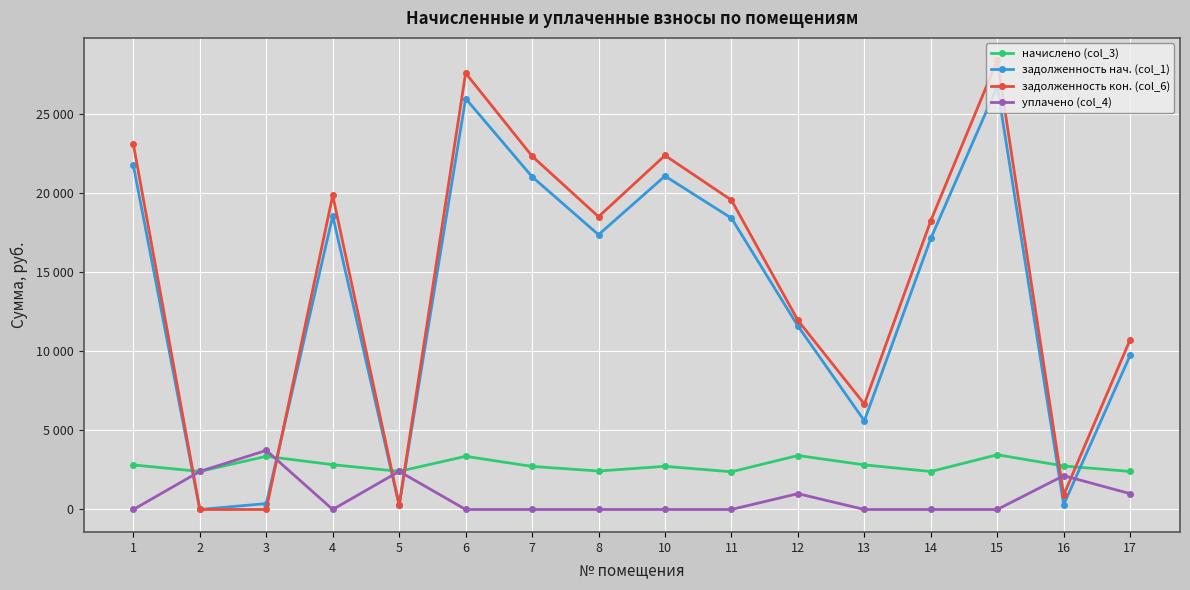

What are all the series names shown in the legend?

начислено (col_3), задолженность нач. (col_1), задолженность кон. (col_6), уплачено (col_4)